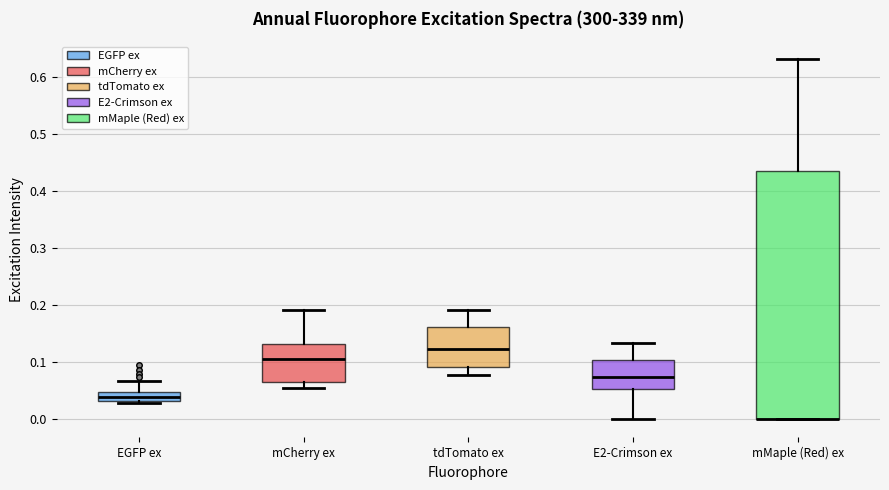

Reading left to right, read every box against the y-axis: the position of its median line, the range the box covers, and the ends of its whiskers. The values are not printed on the chart, so give them approximately, as read against the axis.

EGFP ex: median 0.04, box 0.03 to 0.05, whiskers 0.03 to 0.07
mCherry ex: median 0.11, box 0.07 to 0.13, whiskers 0.05 to 0.19
tdTomato ex: median 0.12, box 0.09 to 0.16, whiskers 0.08 to 0.19
E2-Crimson ex: median 0.07, box 0.05 to 0.10, whiskers 0.00 to 0.13
mMaple (Red) ex: median 0.00 (drawn on the box's lower edge), box 0.00 to 0.44, whiskers 0.00 to 0.63